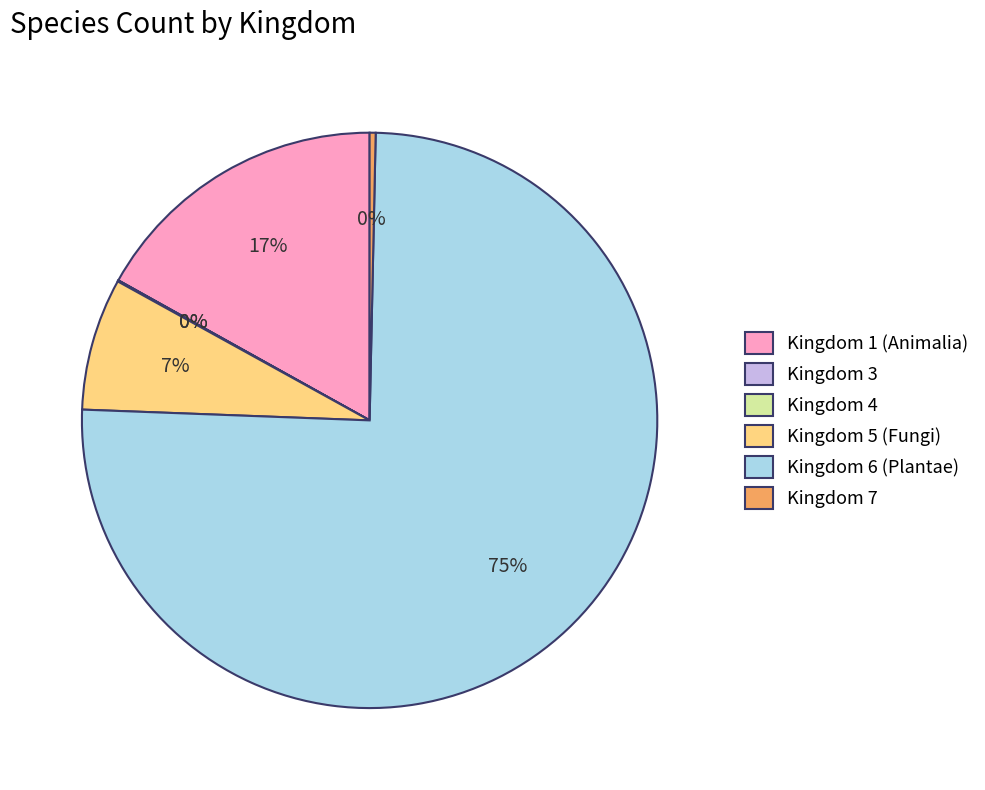

To the nearest percent, what is the average slice percentage?

17%